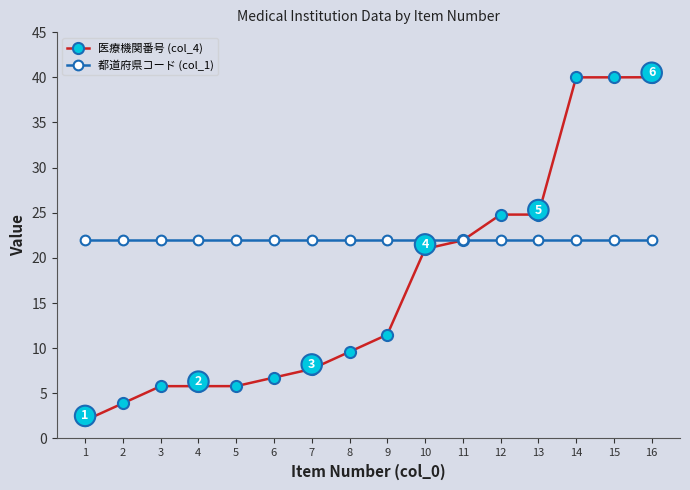

Which series has the largest range (max minus min)?

医療機関番号 (col_4)